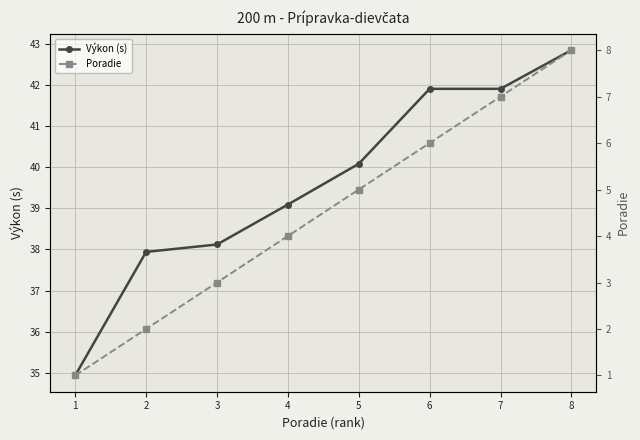

Is the value of Poradie at 3 greater than the value of Výkon (s) at 3?

No